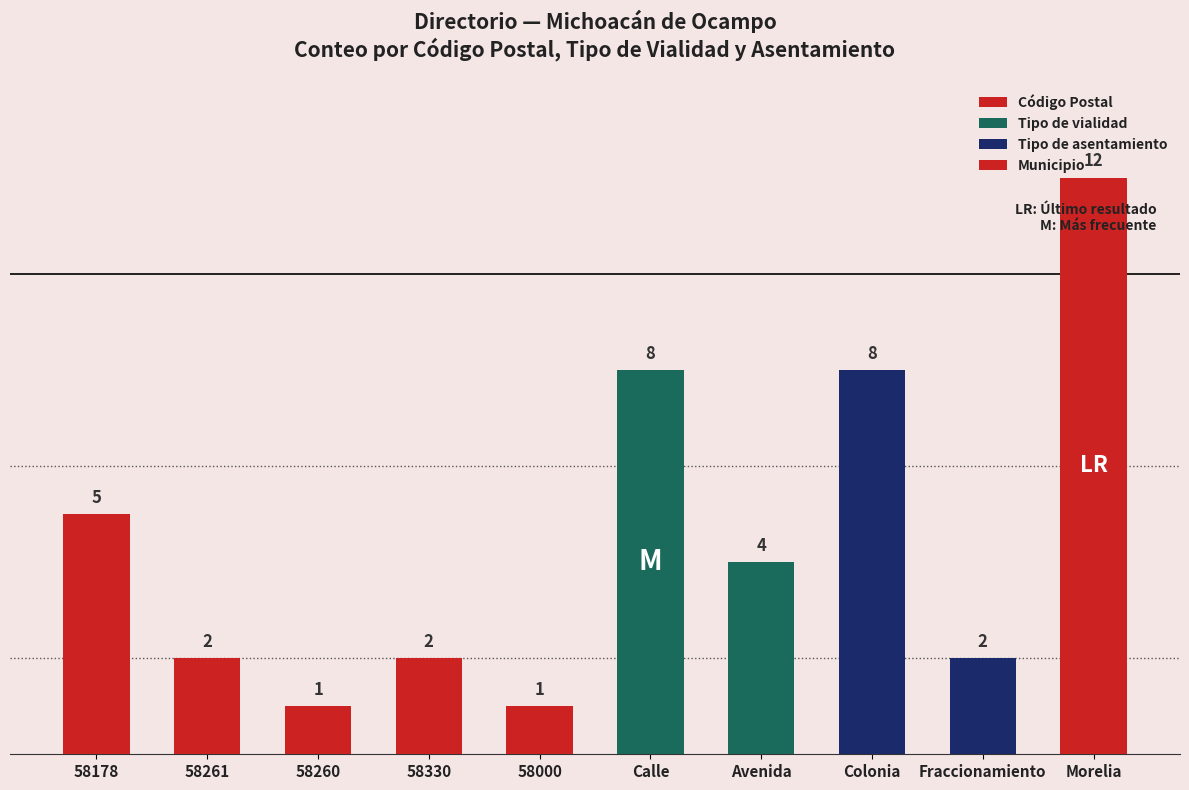

Between 58178 and Morelia, which series saw the biggest shift?

Municipio